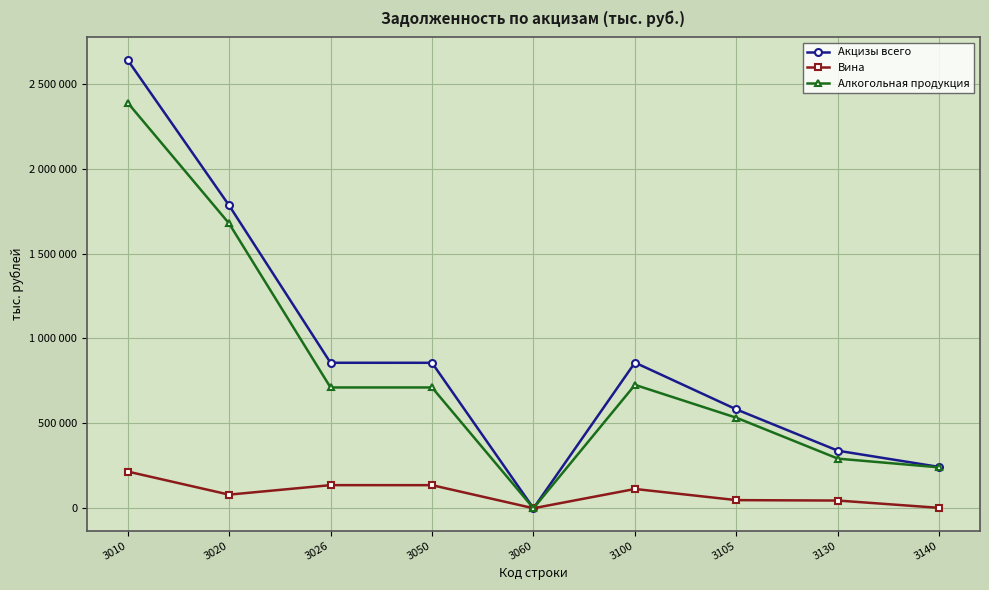

Which series changed the most between 3026 and 3050?

Акцизы всего